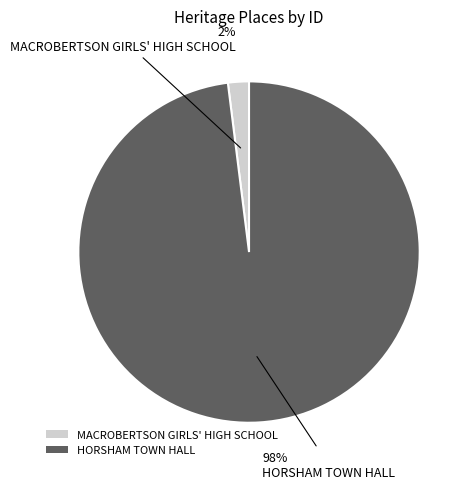

Which has a higher value, HORSHAM TOWN HALL or MACROBERTSON GIRLS' HIGH SCHOOL?

HORSHAM TOWN HALL